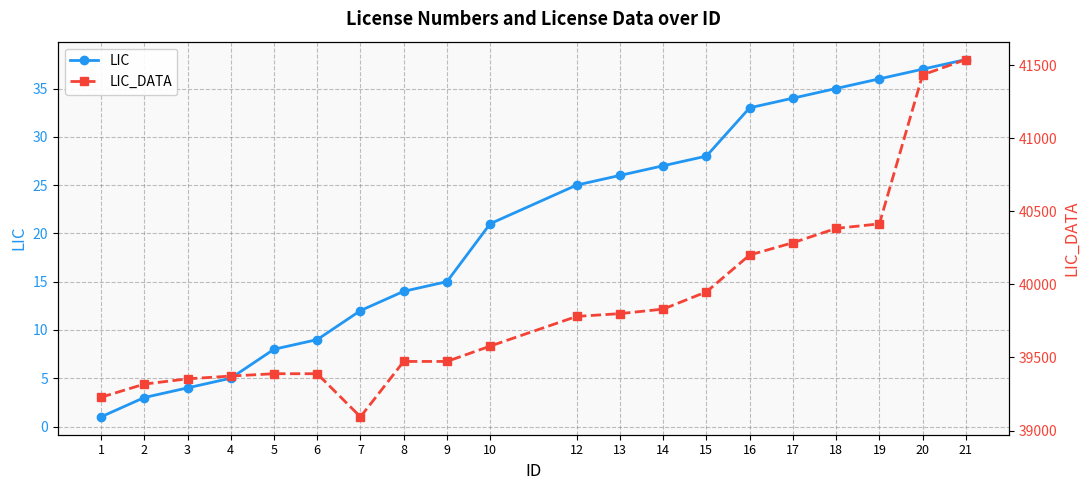

The LIC series shows 36 at 19. True or false?

True